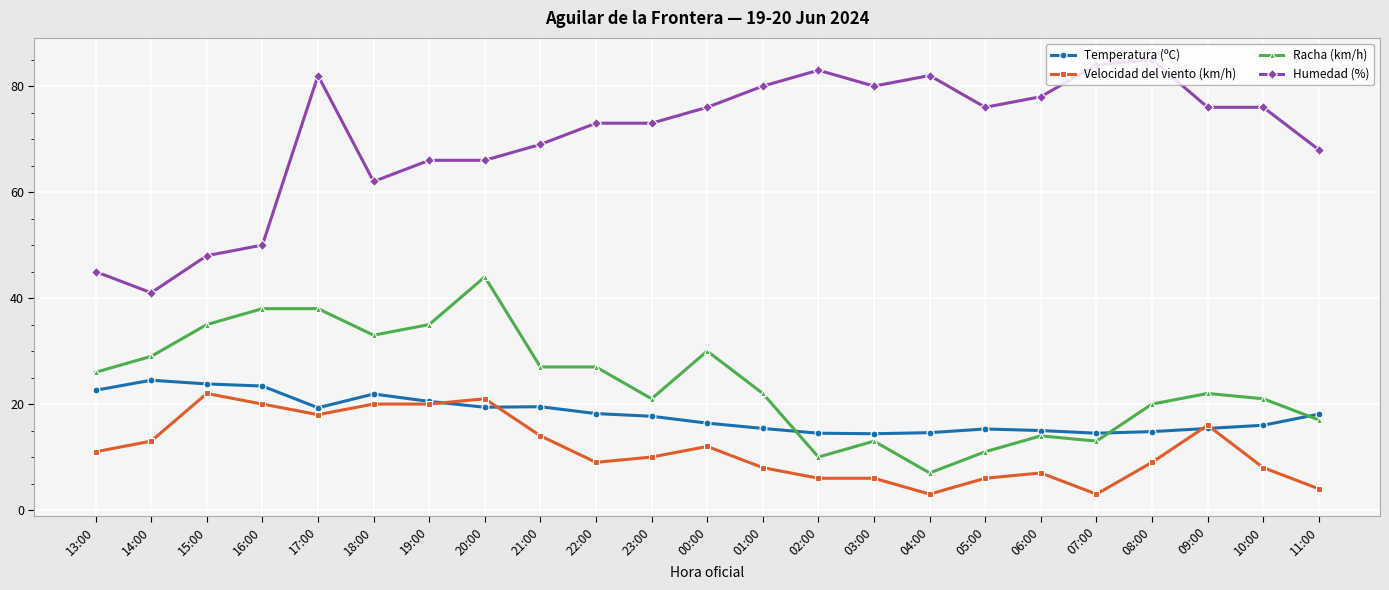

How many values in the Temperatura (ºC) series are below 17?

11